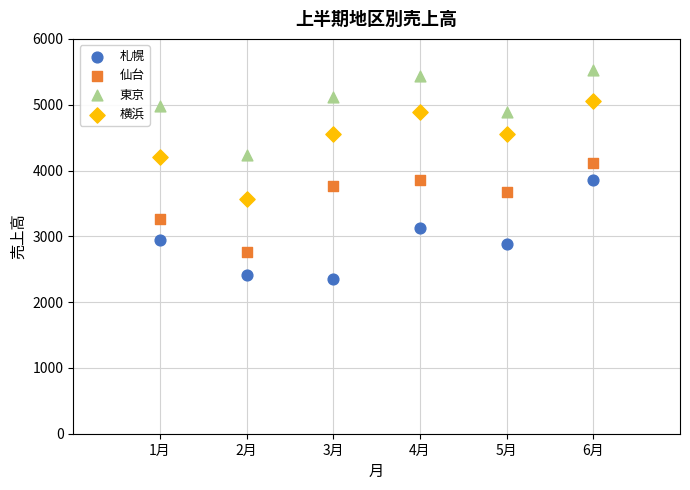

Across all data points, what is the range of Y values (max minus min)?

3180